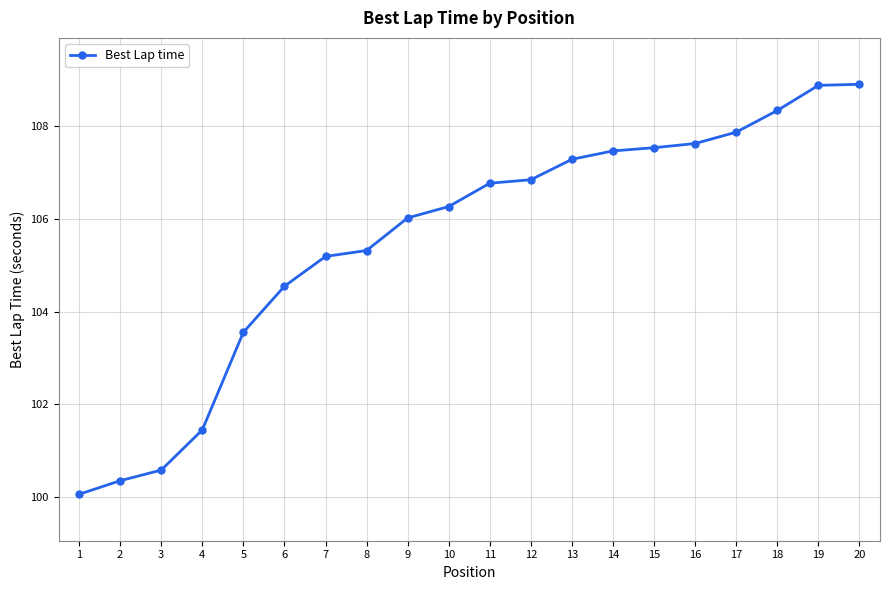

What is the difference between the maximum and second lowest values?

8.5